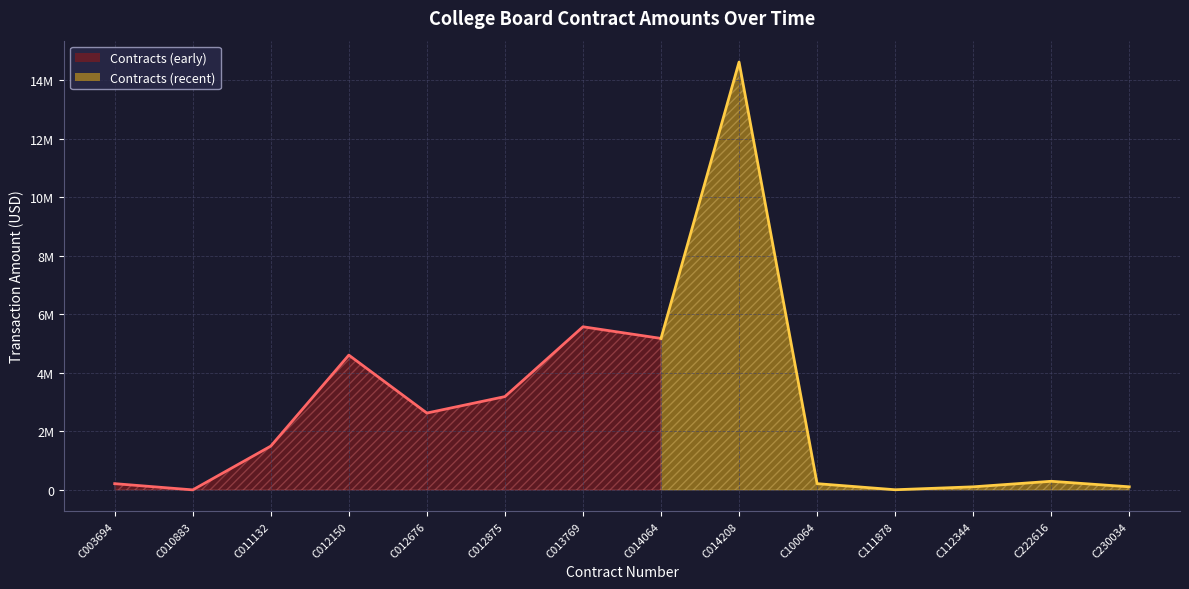

How many data points does each series have?

14